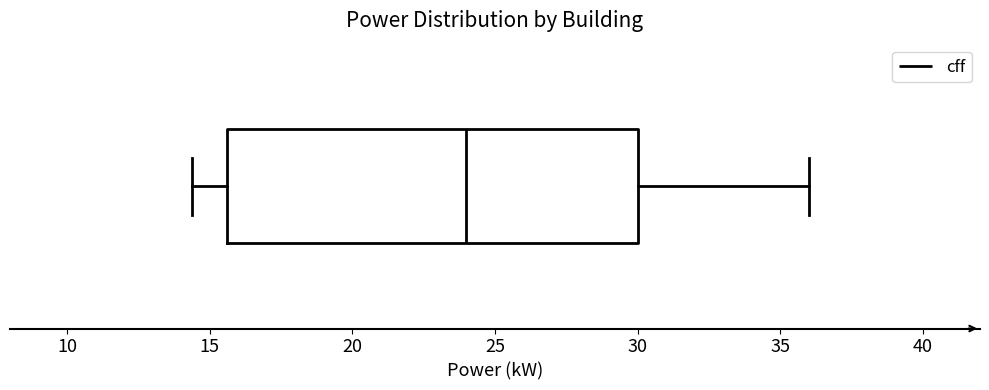

Where does the left whisker of the box end on the x-axis? The values are not printed on the chart, so give them approximately, as read against the axis.

14.5